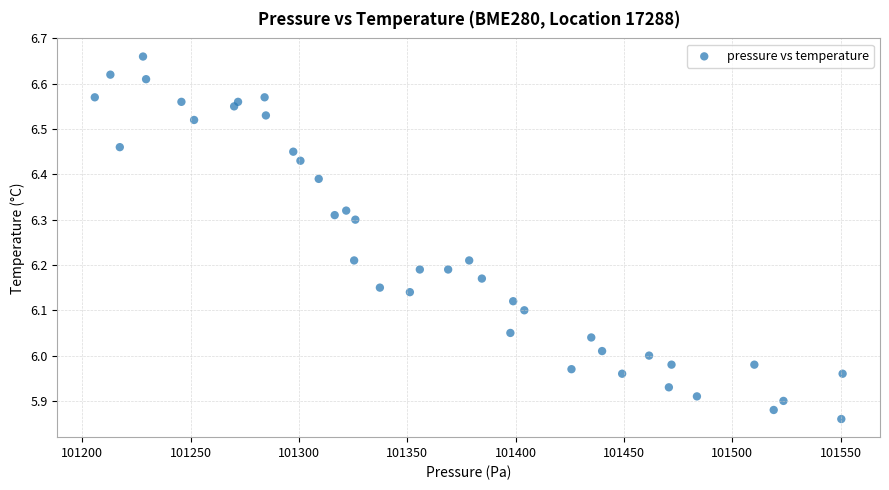

What is the range of Y values (max minus min)?

0.8